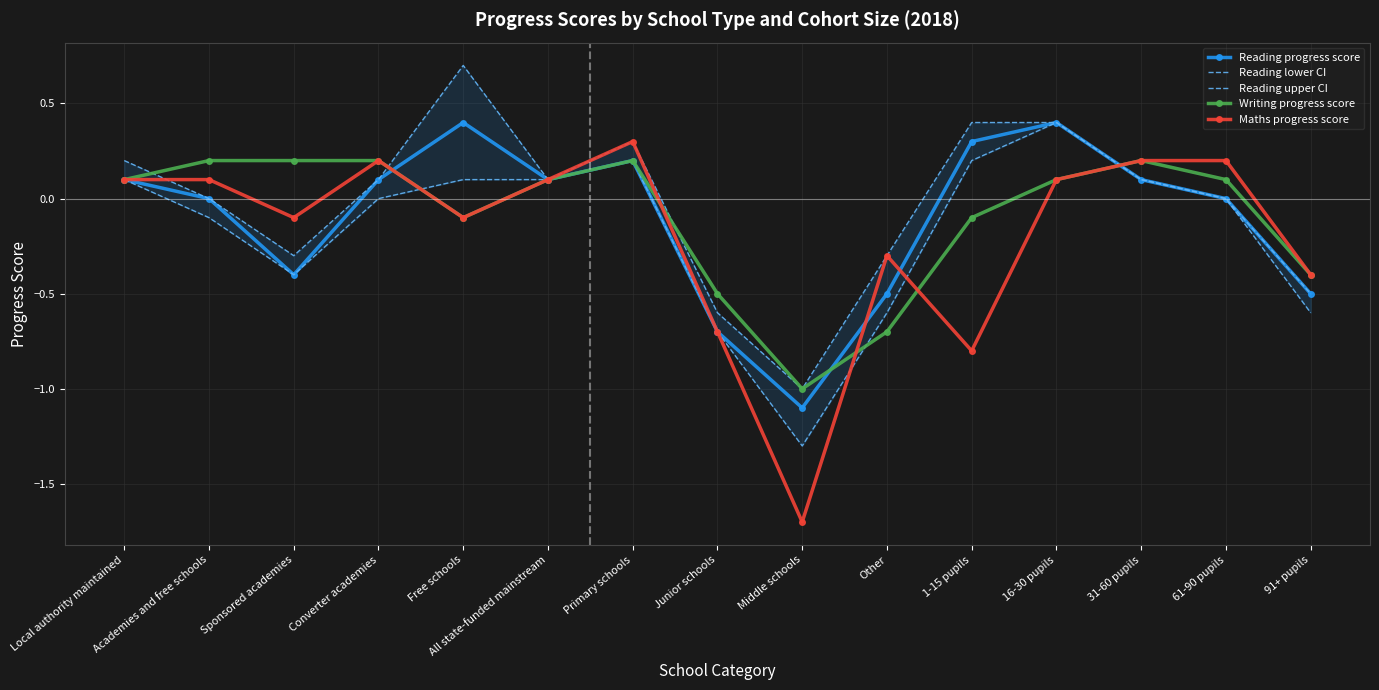

List the series in order of their peak value, highest first.

Reading upper CI, Reading progress score, Reading lower CI, Maths progress score, Writing progress score